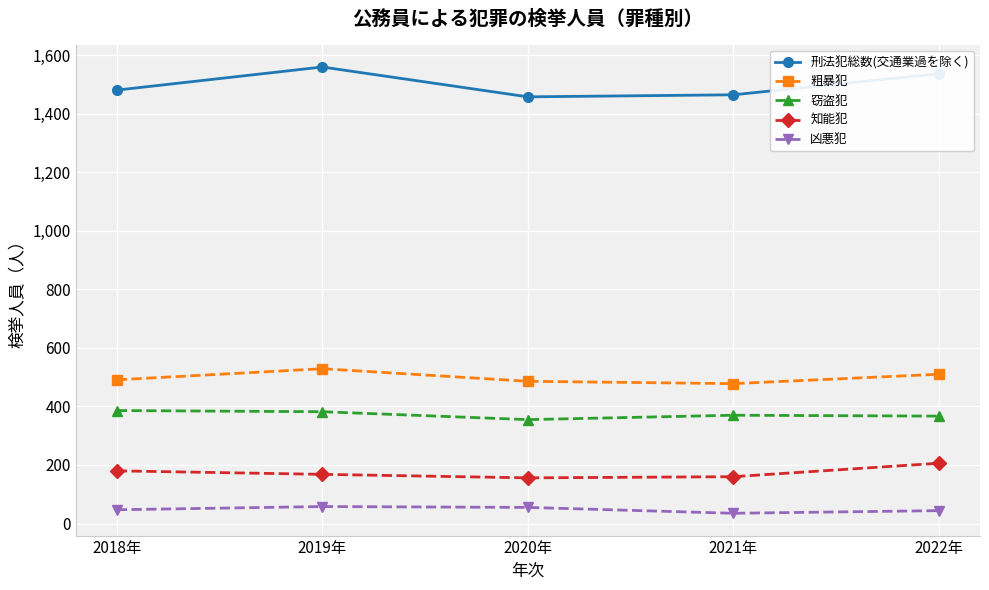

What is the spread (max minus min) of values at 2021年?

1430